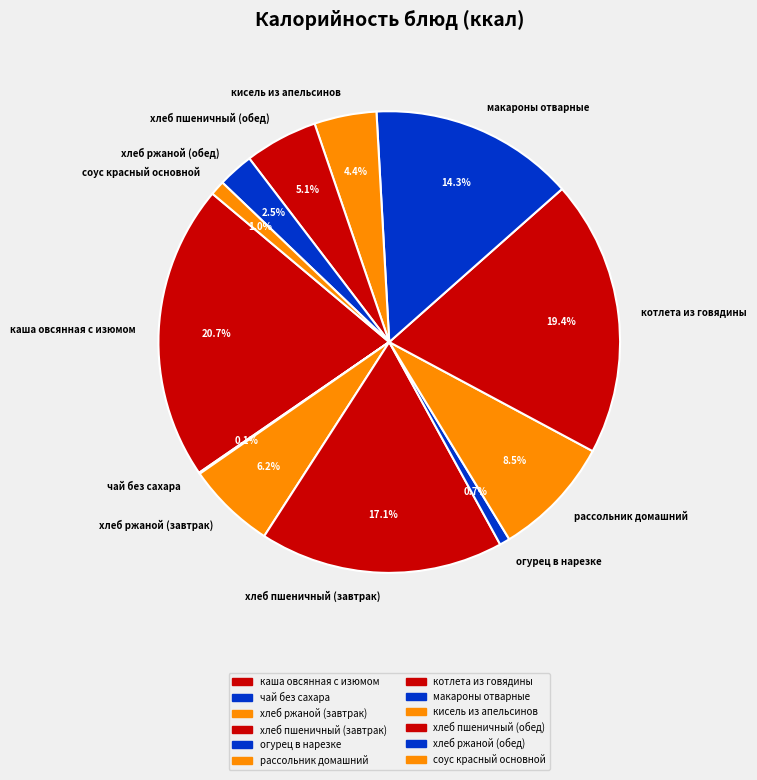

True or false: каша овсянная с изюмом accounts for 21% of the total.

True